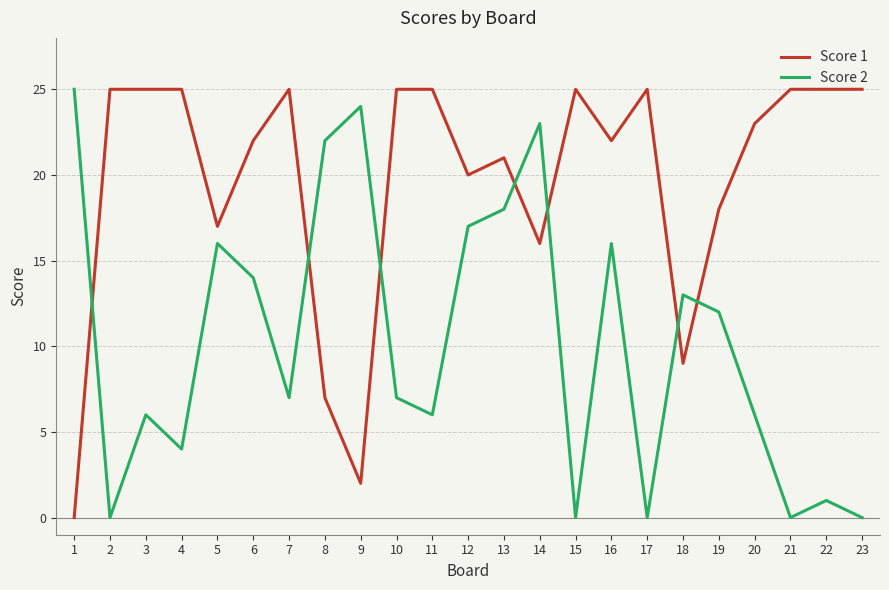

Does the chart display data point markers on the line(s)?

No